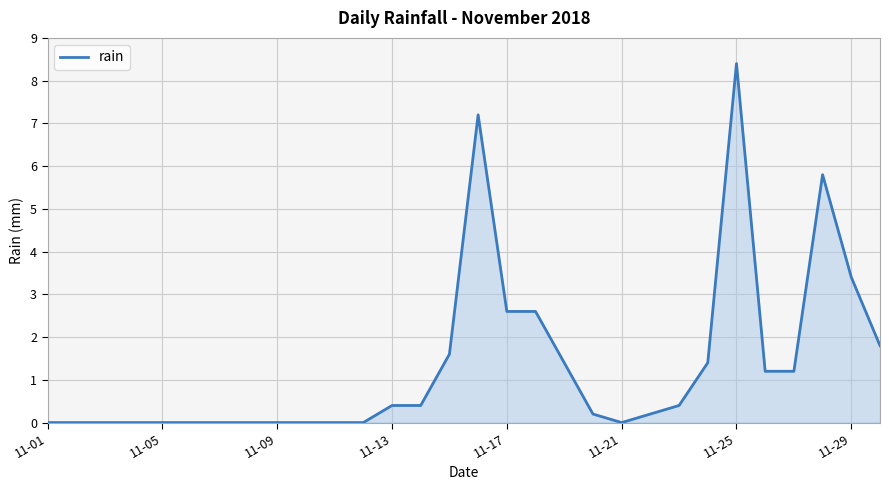

What is the difference between the maximum and minimum values?

8.4